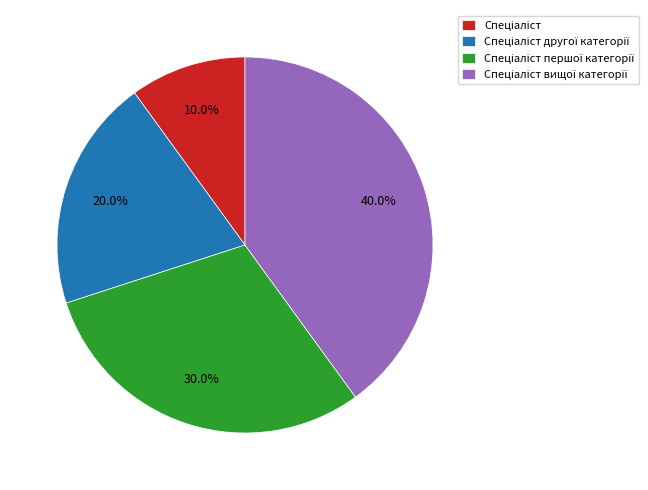

What percentage is the Спеціаліст першої категорії slice, to the nearest percent?

30%